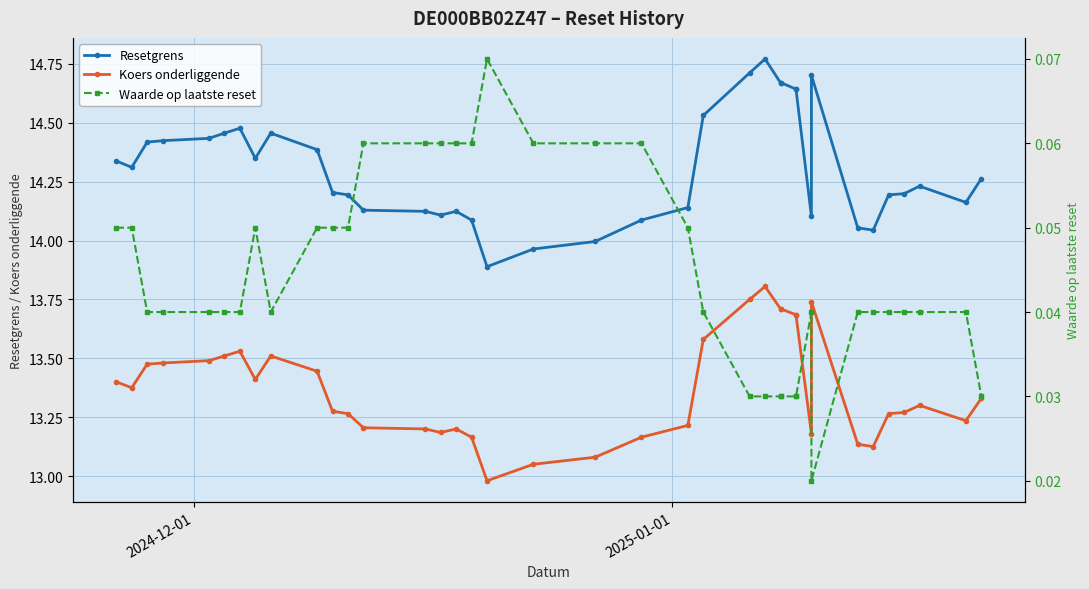

True or false: Koers onderliggende and Resetgrens intersect in this chart.

False